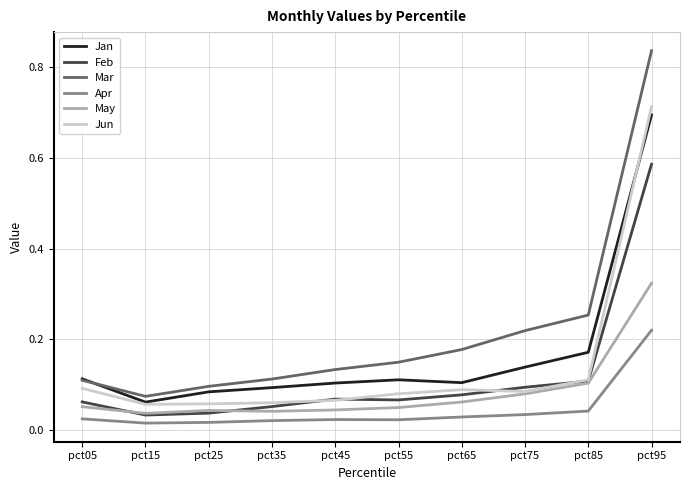

How many series are shown in this chart?

6